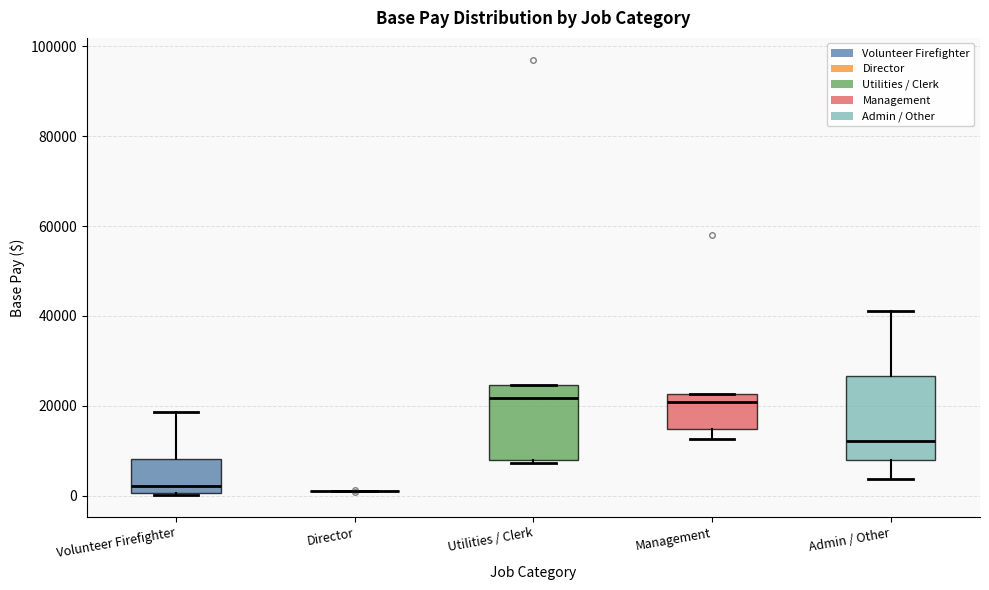

Reading left to right, read every box against the y-axis: the position of its median line, the range the box covers, and the ends of its whiskers. The values are not printed on the chart, so give them approximately, as read against the axis.

Volunteer Firefighter: median 2000, box 0 to 8000, whiskers 0 to 18000
Director: box collapsed to a line at 2000, whiskers 2000 to 2000
Utilities / Clerk: median 22000, box 8000 to 24000, whiskers 8000 (just below the box's lower edge) to 24000
Management: median 20000, box 14000 to 22000, whiskers 12000 to 22000
Admin / Other: median 12000, box 8000 to 26000, whiskers 4000 to 42000